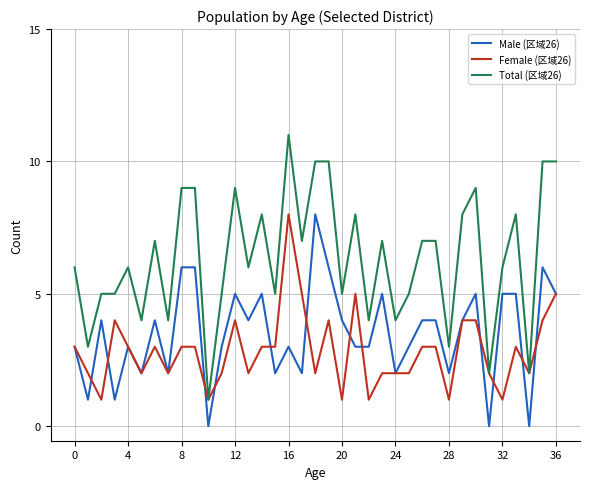

What is the maximum value for Male (区域26)?

8